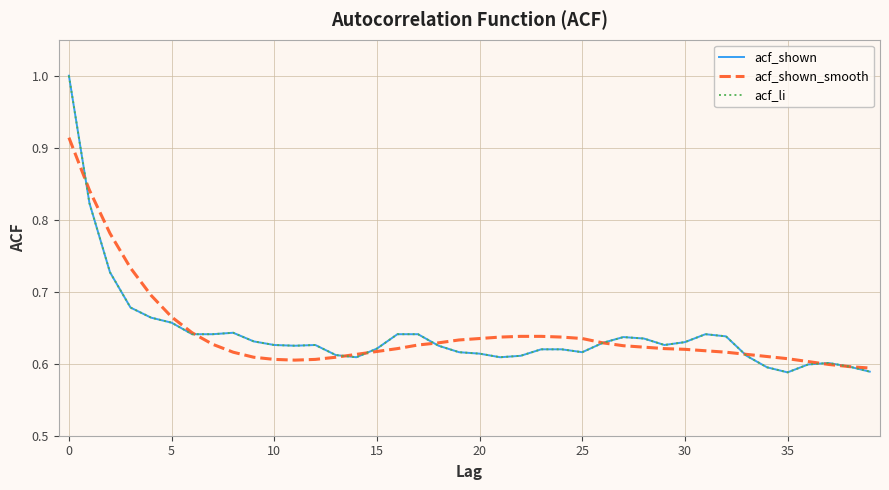

Is this an area chart (filled region under the line)?

No